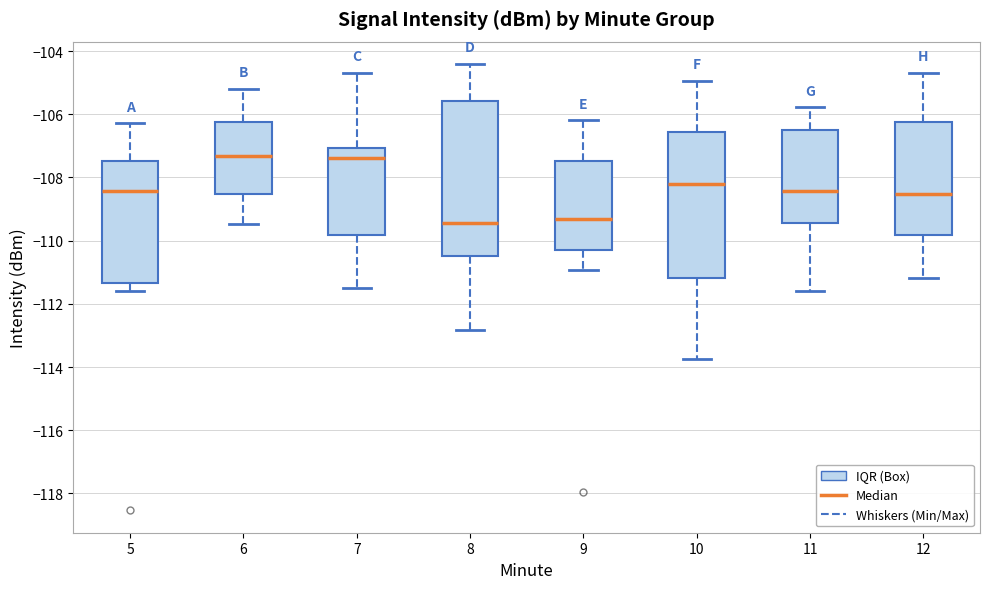

Where does the upper whisker of the box at x = 9 end on the y-axis? The values are not printed on the chart, so give them approximately, as read against the axis.

-106.2